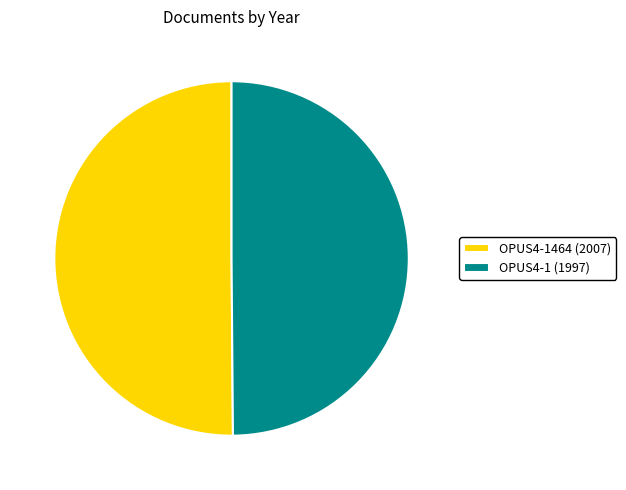

What is the ratio of the value at OPUS4-1464 (2007) to the value at OPUS4-1 (1997)?

1.0